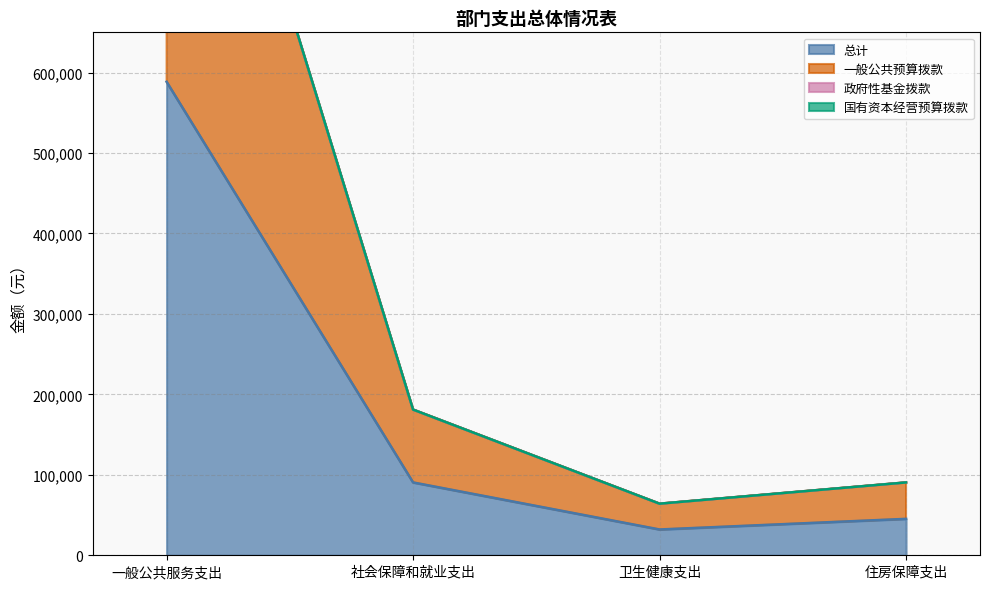

At 社会保障和就业支出, list the series in order from largest to smallest.

一般公共预算拨款, 总计